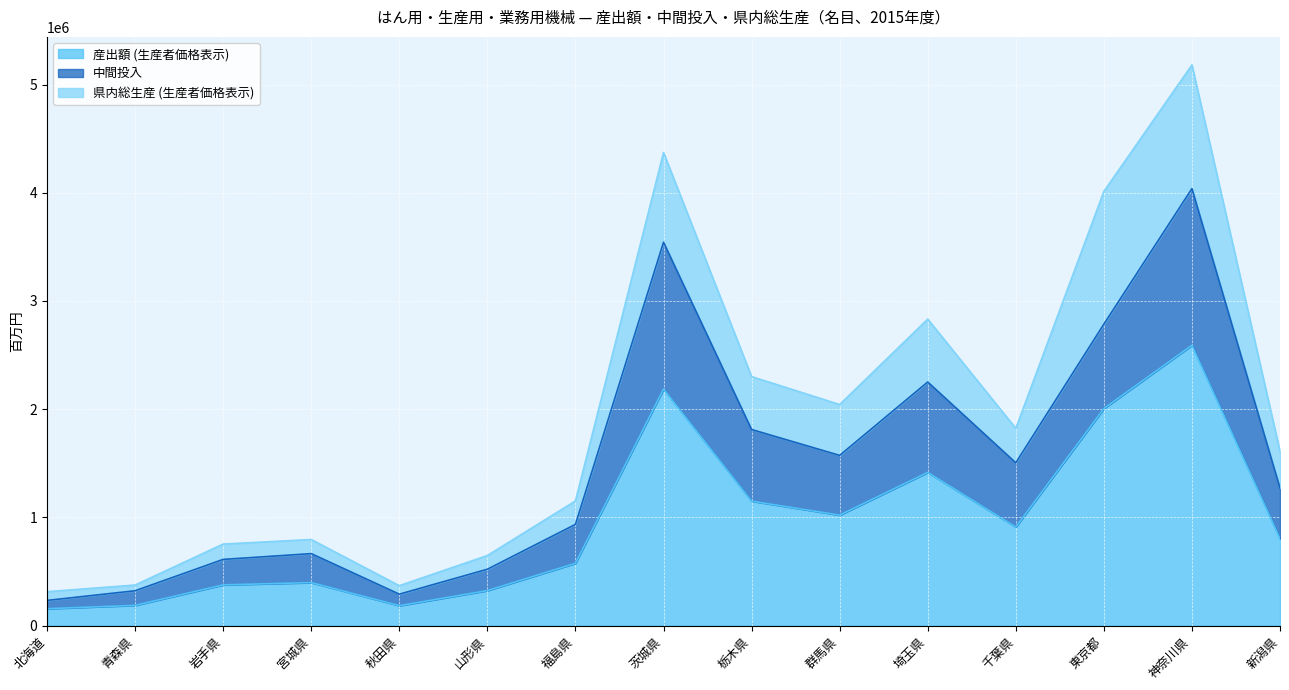

What is the minimum value for 産出額 (生産者価格表示)?

157229